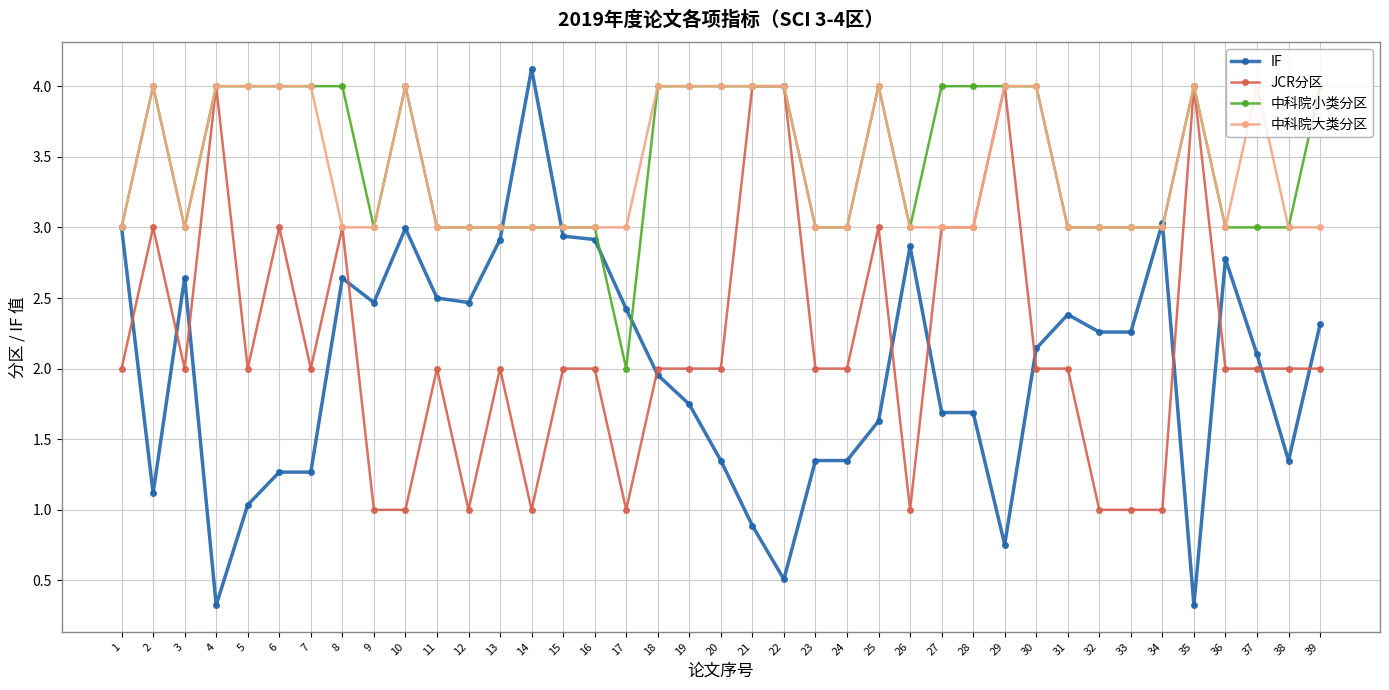

How many lines are shown in the chart?

4